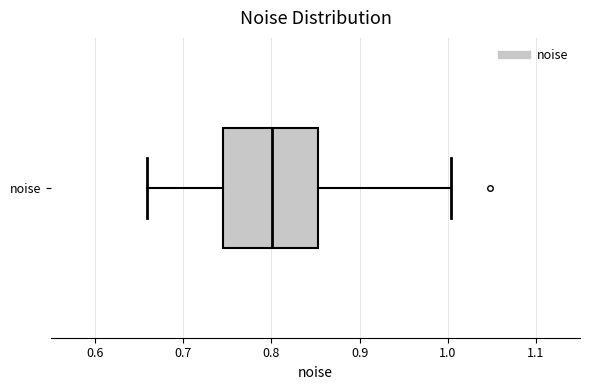

Transcribe this box plot: give where the median line is, the range the box spans, and where the two whiskers end, as read against the x-axis. The values are not printed on the chart, so give them approximately, as read against the axis.

median 0.80, box 0.74 to 0.85, whiskers 0.66 to 1.00